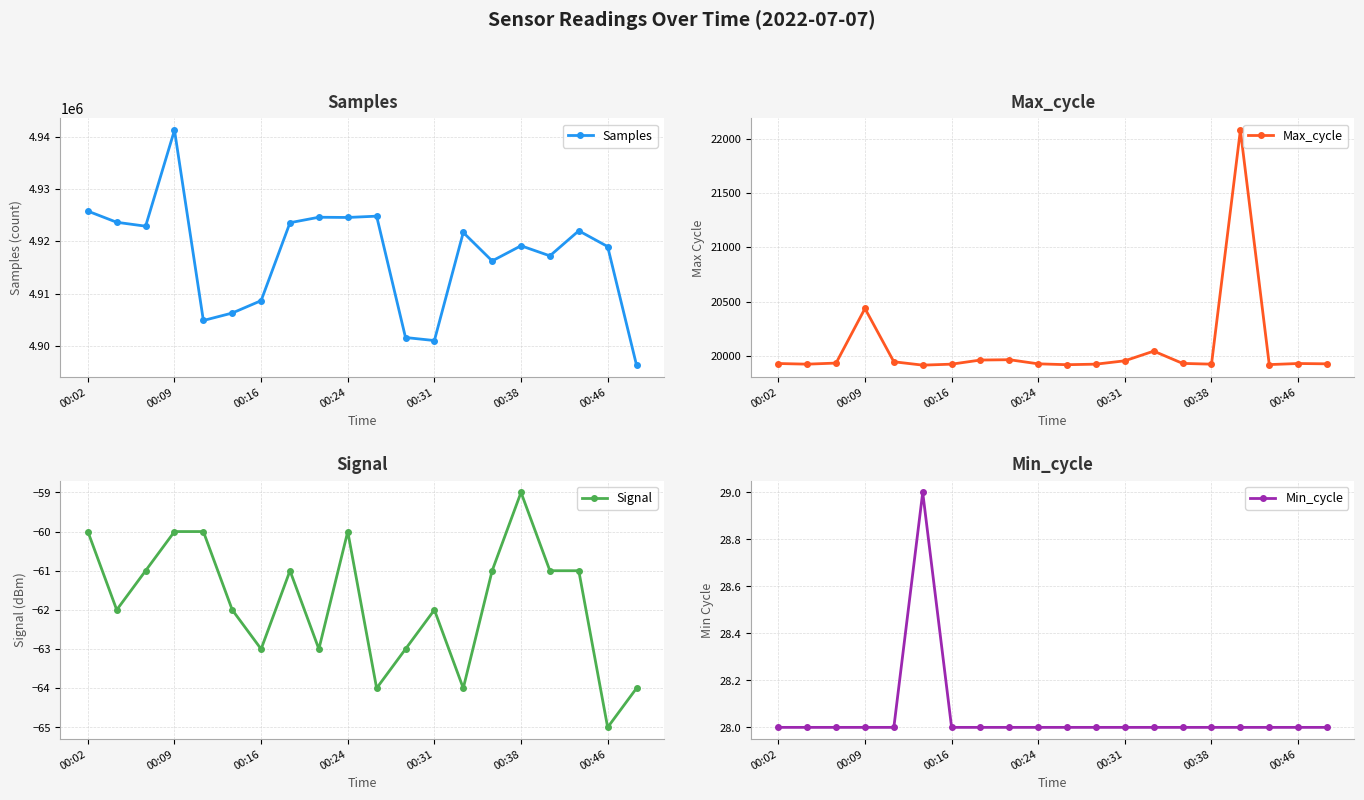

At which category does Samples reach its first local peak?

00:09